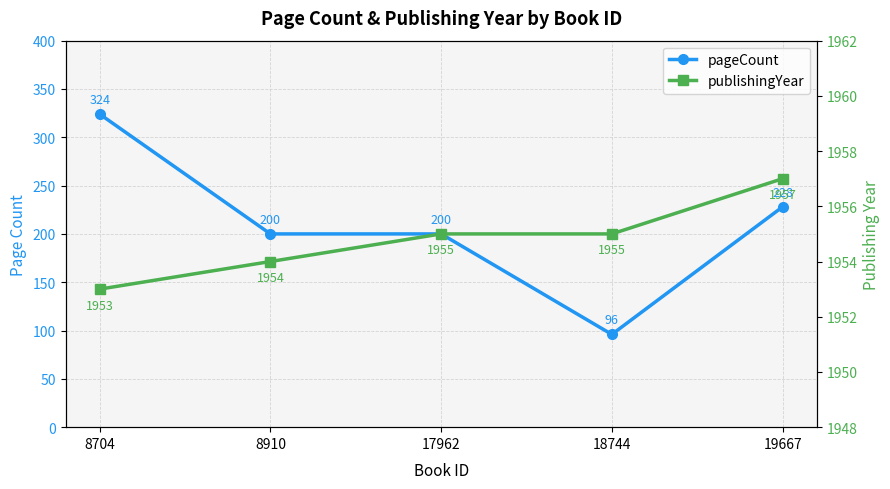

Is it true that publishingYear equals 1955 at 18744?

True